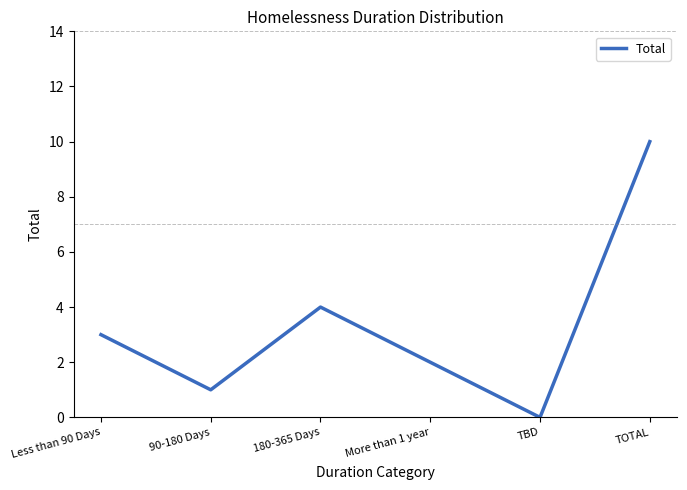

Reading left to right, extract all data points from this chart.

3	1	4	2	0	10